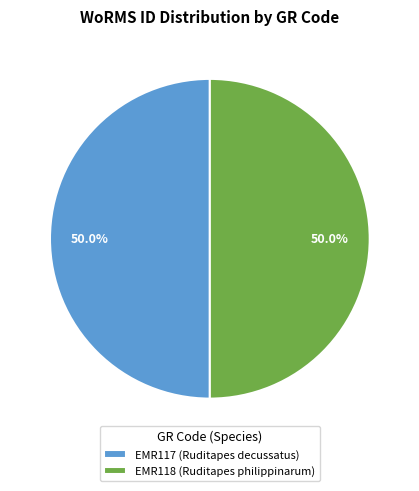

Approximately how many times larger is the value at EMR117 (Ruditapes decussatus) compared to EMR118 (Ruditapes philippinarum)?

1.0